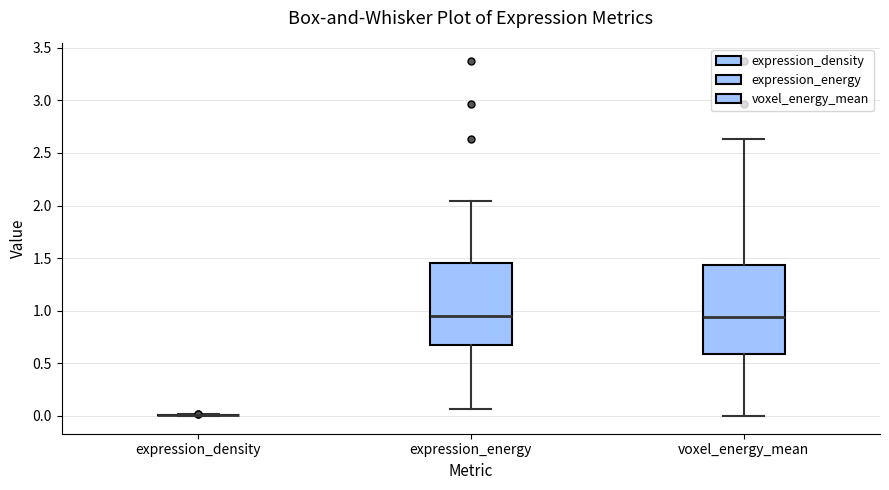

Comparing the boxes themselves (not the whiskers), which one is the tallest?

voxel_energy_mean